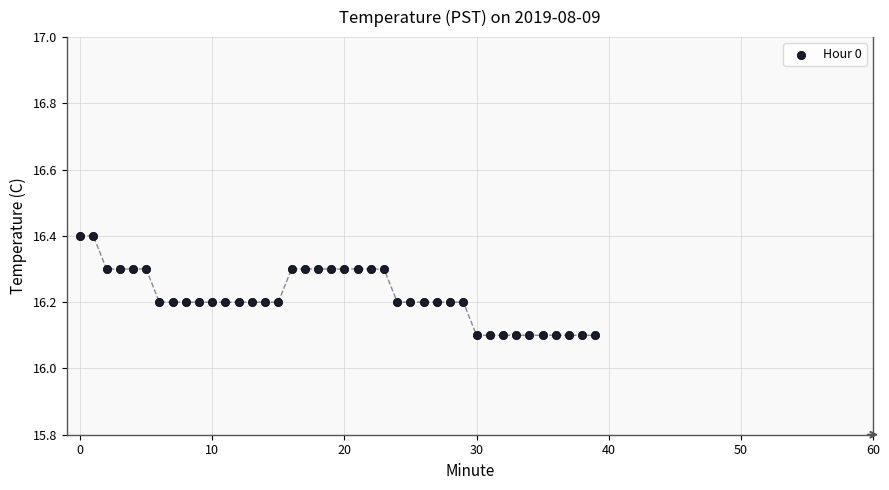

What is the range of Y values (max minus min)?

0.3